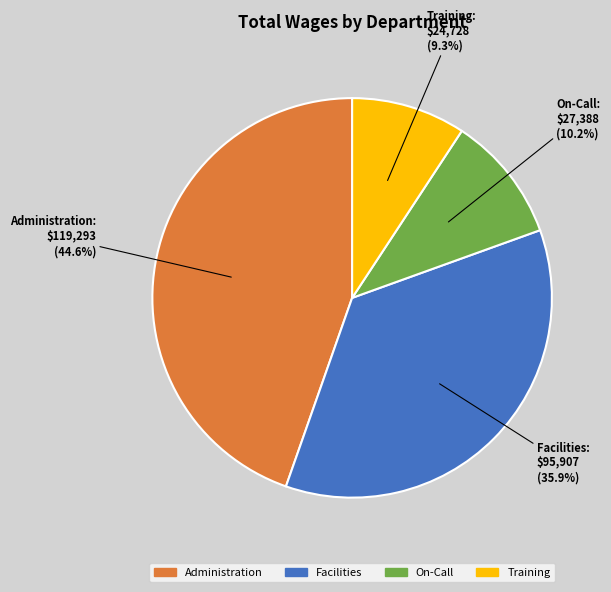

How many slices are in this pie chart?

4